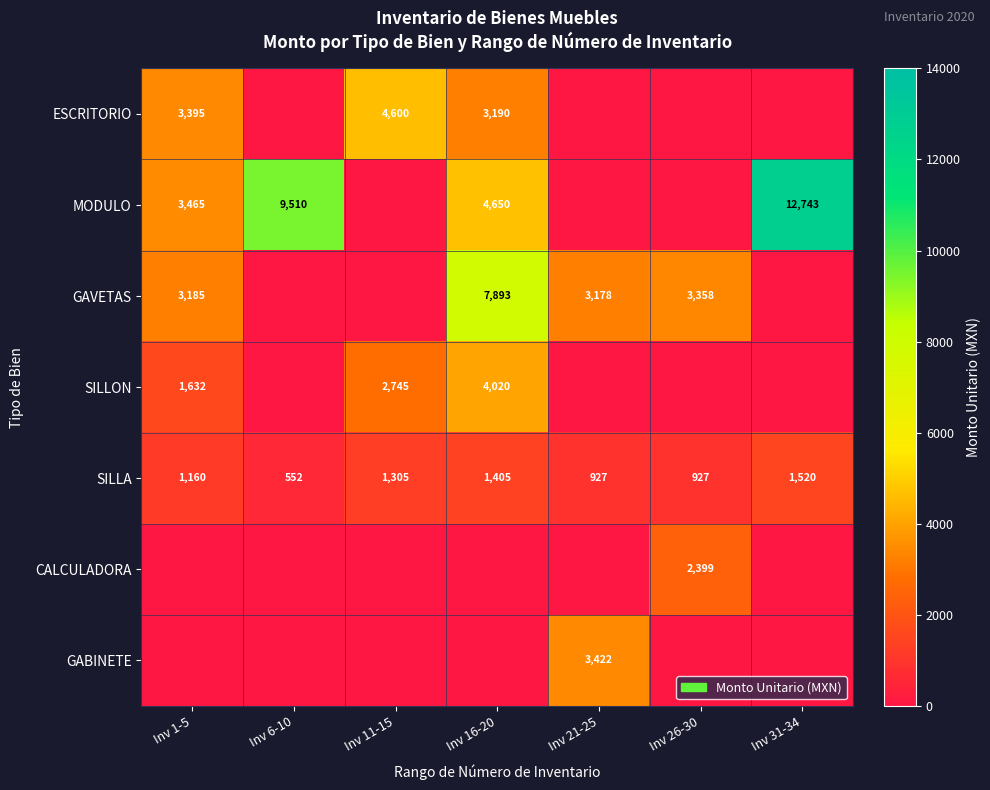

True or false: GABINETE has a value of 4996 at Inv 21-25.

False